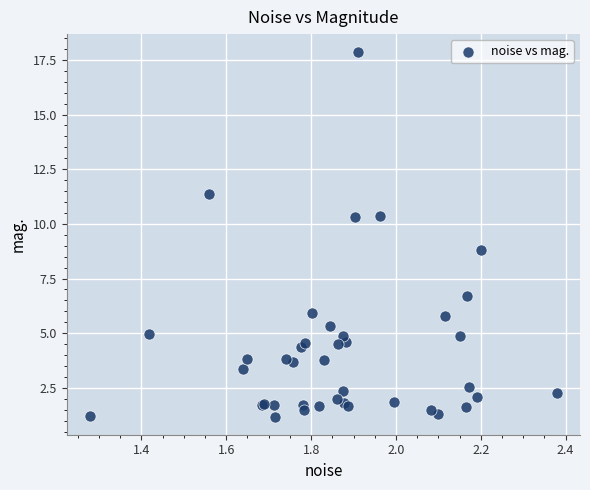

What Y value in the scatter plot is closest to 9?

8.8